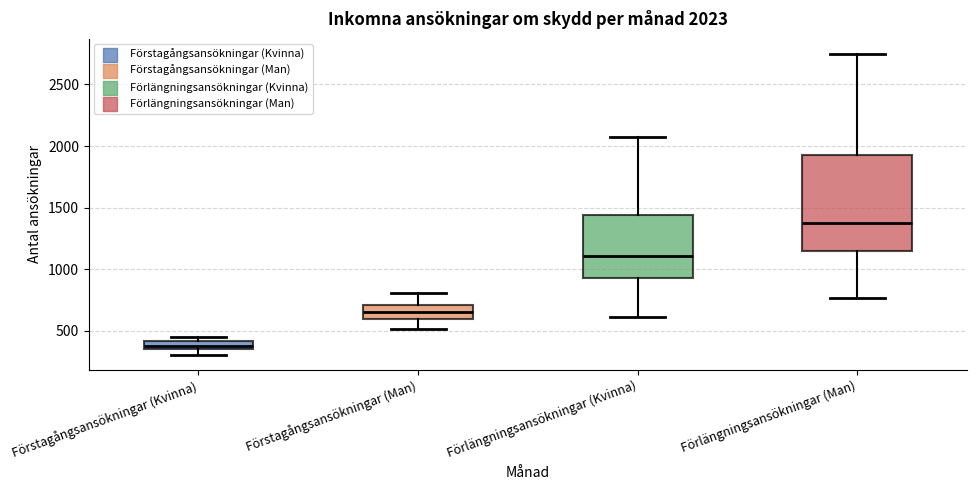

Which box's median line is the highest?

Förlängningsansökningar (Man)